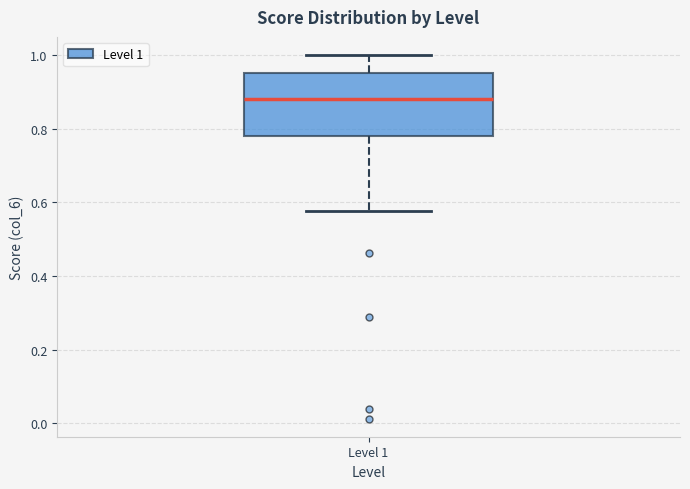

Read this box plot against the y-axis: the position of the median line, the range covered by the box, and the ends of both whiskers. The values are not printed on the chart, so give them approximately, as read against the axis.

median 0.88, box 0.78 to 0.96, whiskers 0.58 to 1.00